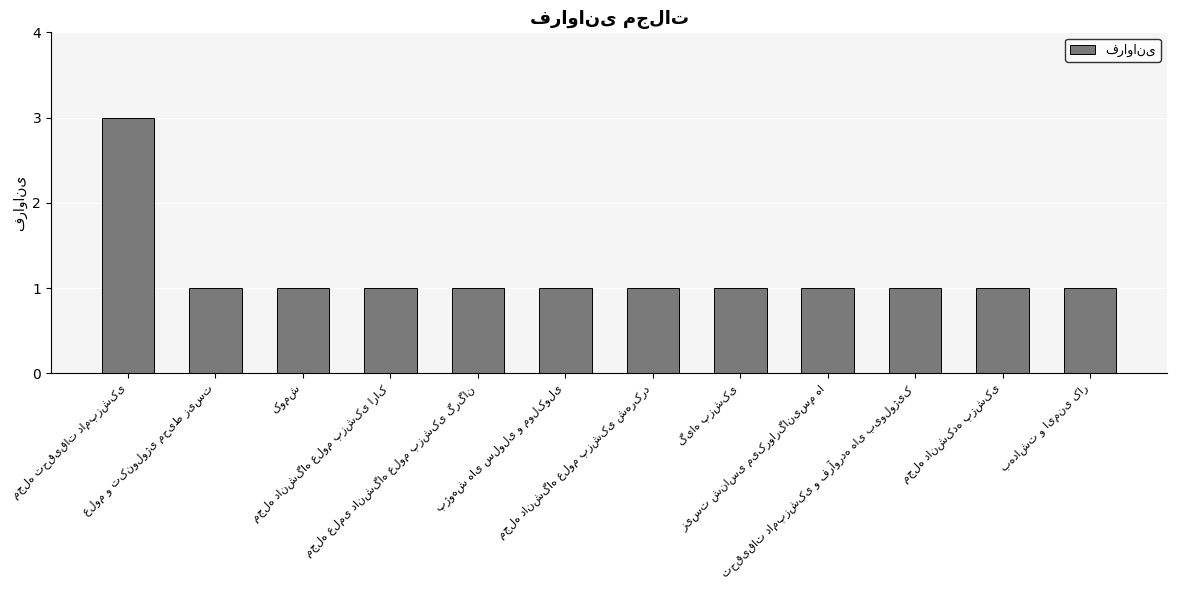

What is the maximum value shown in the chart?

3